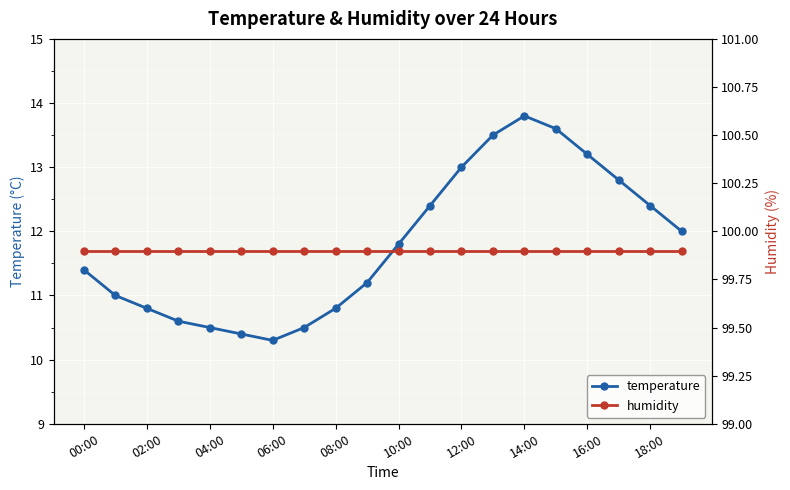

True or false: humidity and temperature intersect in this chart.

False